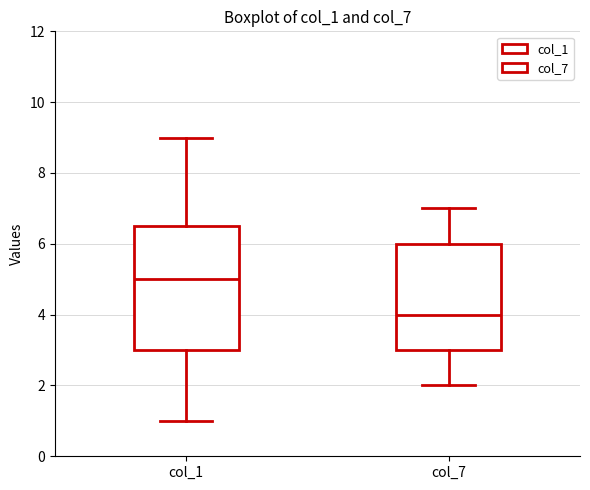

Reading left to right, read every box against the y-axis: the position of its median line, the range the box covers, and the ends of its whiskers. The values are not printed on the chart, so give them approximately, as read against the axis.

col_1: median 5.0, box 3.0 to 6.6, whiskers 1.0 to 9.0
col_7: median 4.0, box 3.0 to 6.0, whiskers 2.0 to 7.0